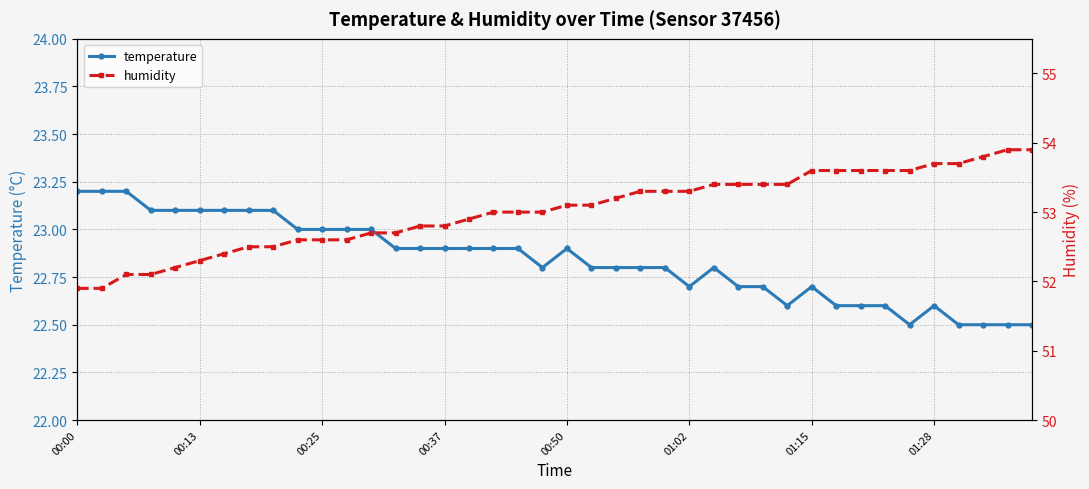

At which label is humidity closest to 52?

00:00